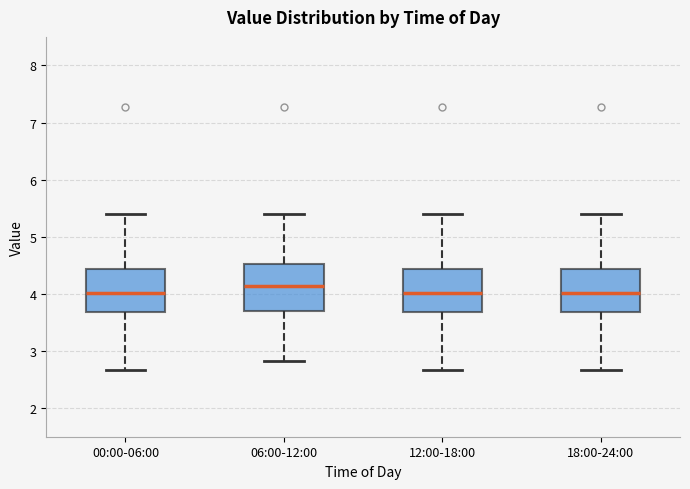

Reading left to right, transcribe this box plot: for each box, give where its median line is, the range the box spans, and where its two whiskers end, as read against the y-axis. The values are not printed on the chart, so give them approximately, as read against the axis.

00:00-06:00: median 4.0, box 3.7 to 4.4, whiskers 2.7 to 5.4
06:00-12:00: median 4.1, box 3.7 to 4.5, whiskers 2.8 to 5.4
12:00-18:00: median 4.0, box 3.7 to 4.4, whiskers 2.7 to 5.4
18:00-24:00: median 4.0, box 3.7 to 4.4, whiskers 2.7 to 5.4